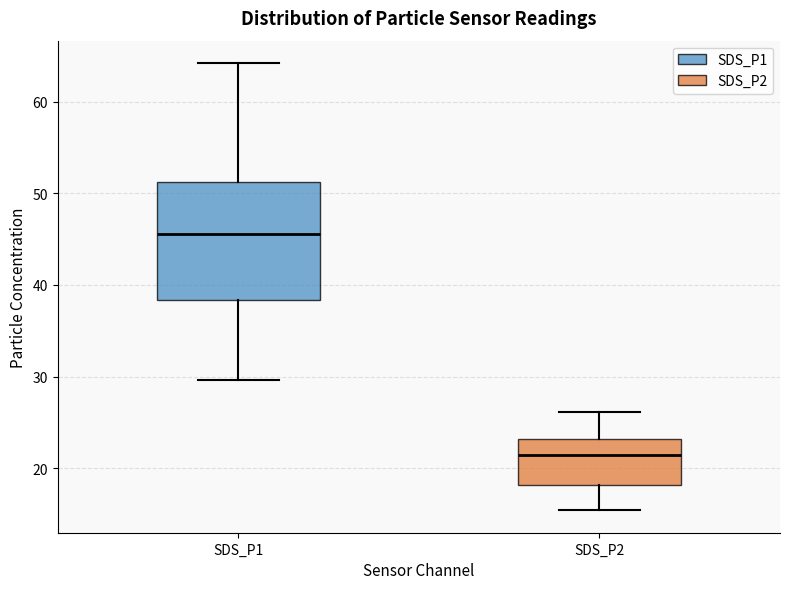

Where is the upper edge of the box for SDS_P2 on the y-axis? The values are not printed on the chart, so give them approximately, as read against the axis.

23